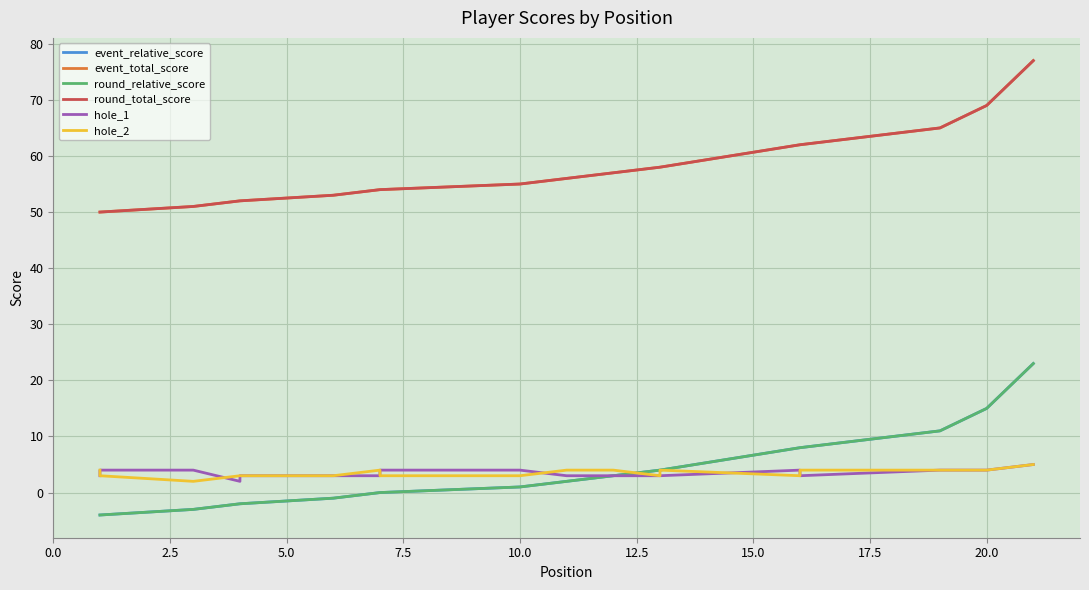

True or false: round_relative_score and round_total_score intersect in this chart.

False